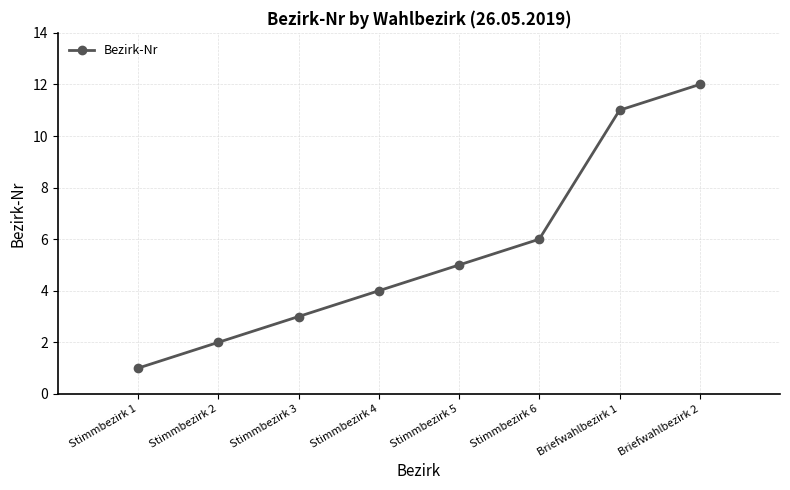

Between Stimmbezirk 4 and Stimmbezirk 1, which is larger?

Stimmbezirk 4